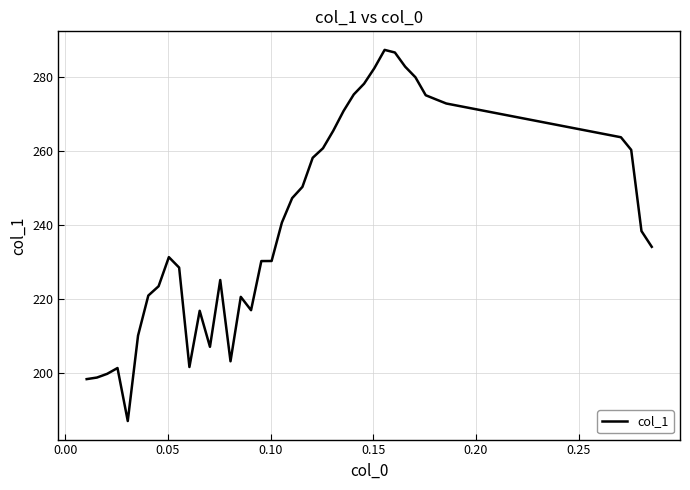

What is the minimum value shown in the chart?

187.1